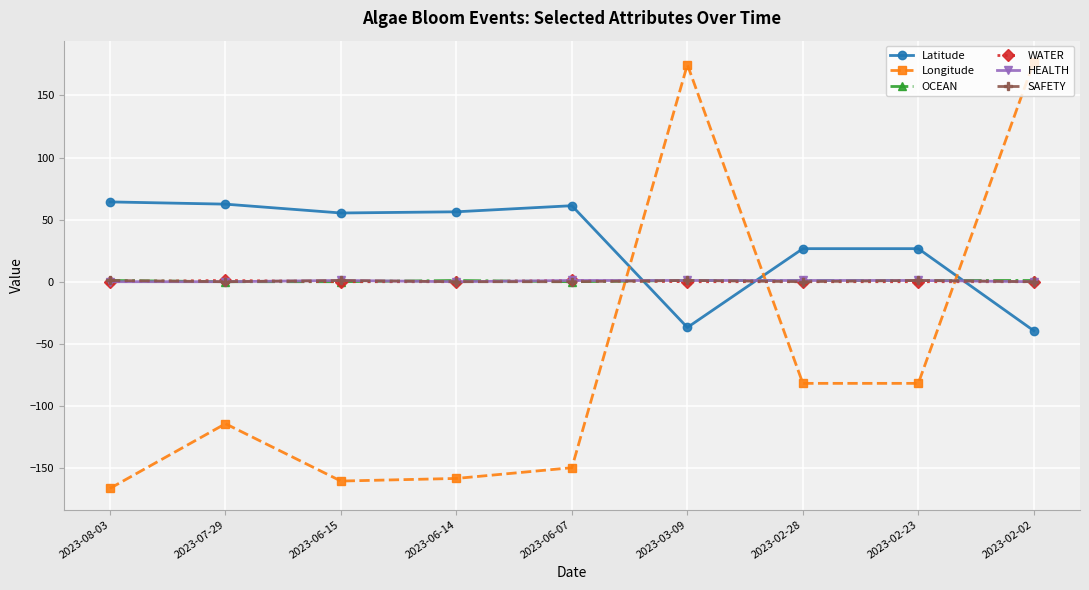

Which series has the largest range (max minus min)?

Longitude